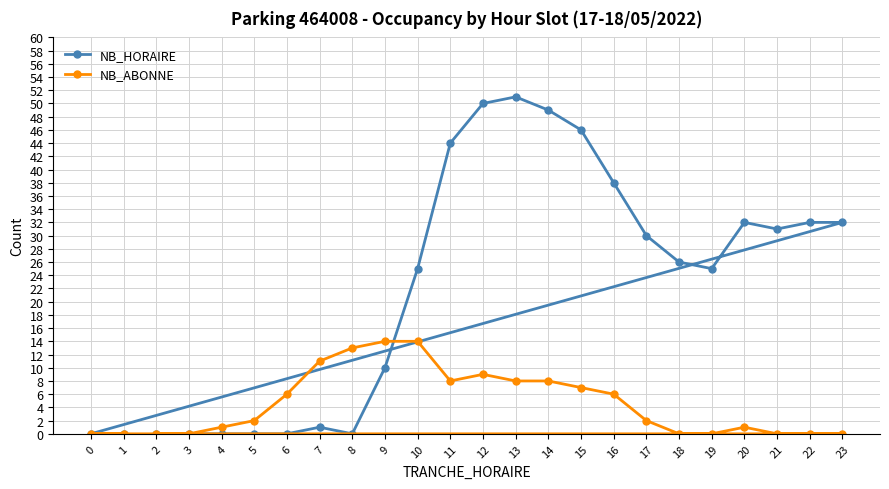

What is the value of the NB_HORAIRE point at the 19th from the left?

26